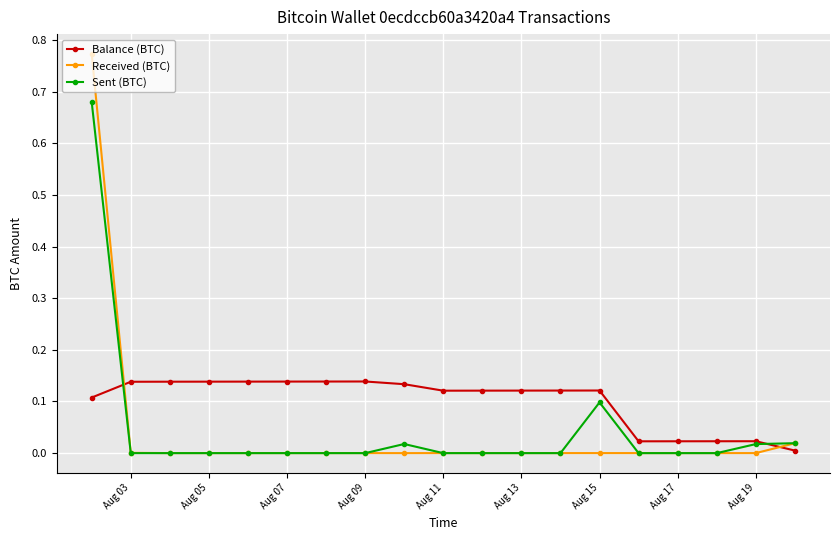

True or false: Balance (BTC) has more than 0 interior local peaks.

True